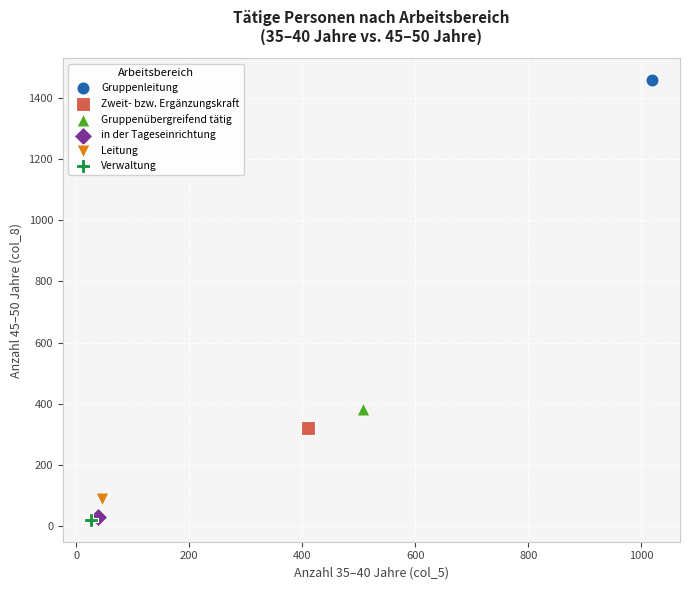

Which series reaches the maximum Y coordinate?

Gruppenleitung